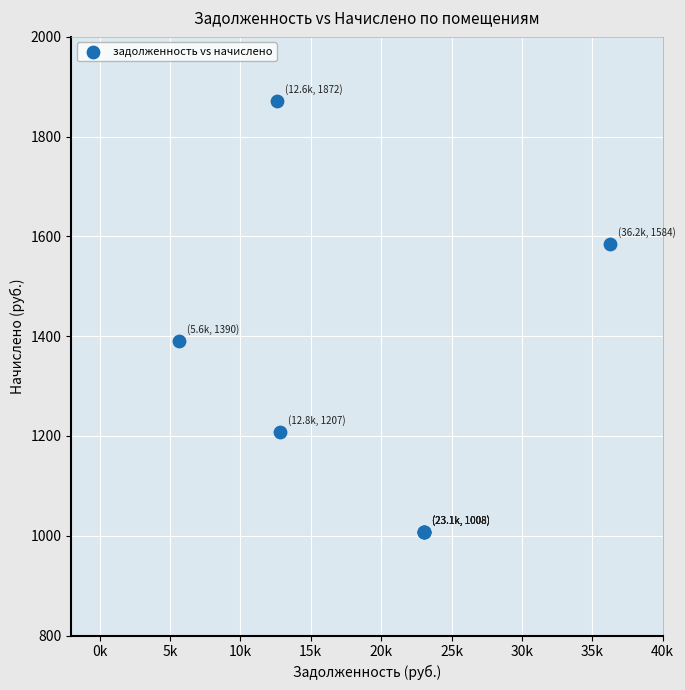

What Y value in the scatter plot is closest to 1440?

1389.6